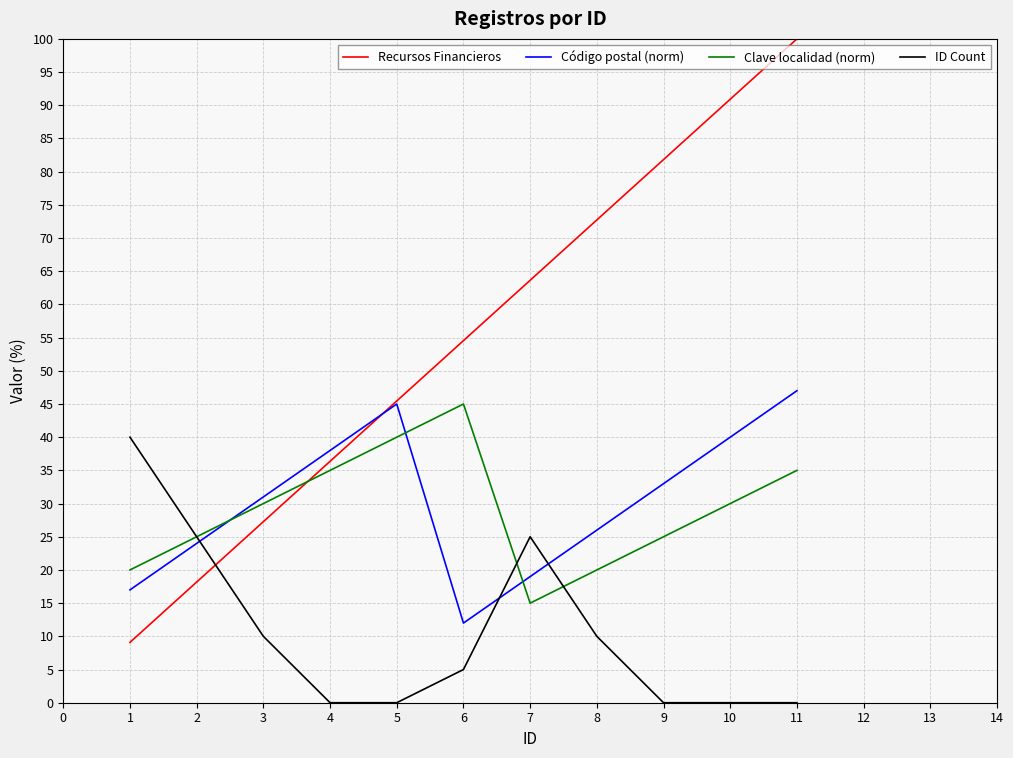

What are all the series names shown in the legend?

Recursos Financieros, Código postal (norm), Clave localidad (norm), ID Count